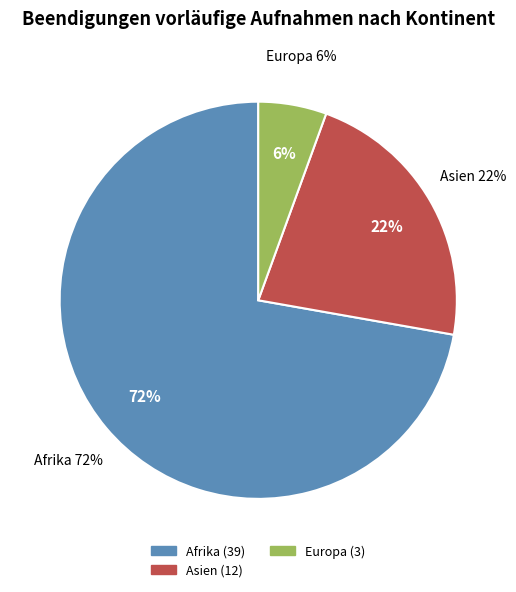

True or false: Europa accounts for 6% of the total.

True